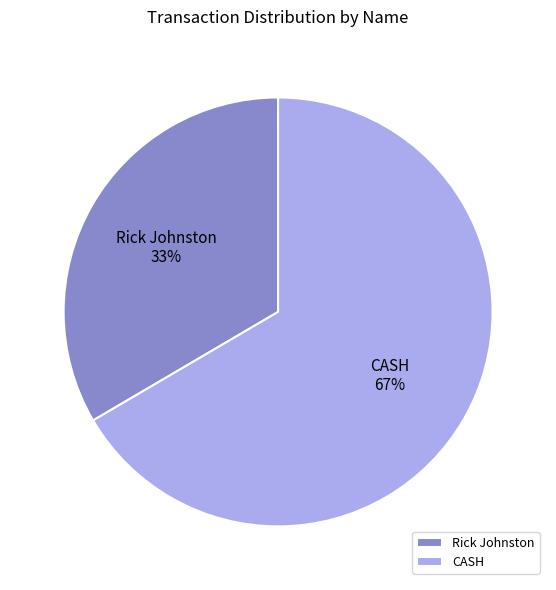

What is the ratio of the value at Rick Johnston to the value at CASH?

0.5